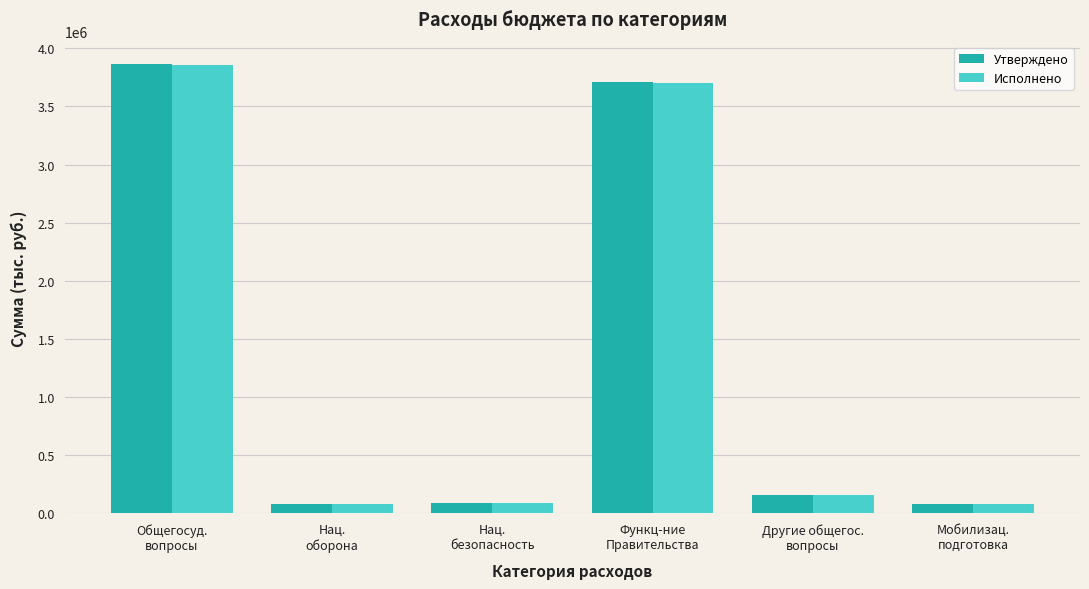

What is the sum of the Утверждено values at Нац.
безопасность and Другие общегос.
вопросы?

245664.4